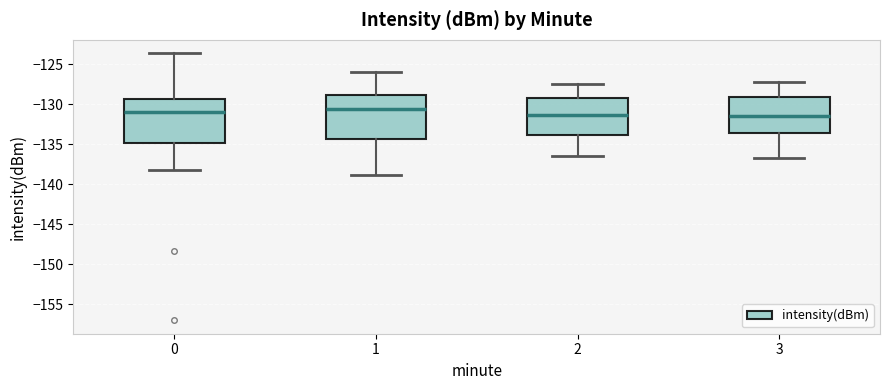

Reading left to right, transcribe this box plot: for each box, give where its median line is, the range the box spans, and where its two whiskers end, as read against the y-axis. The values are not printed on the chart, so give them approximately, as read against the axis.

0: median -131.0, box -135.0 to -129.5, whiskers -138.0 to -123.5
1: median -130.5, box -134.5 to -129.0, whiskers -139.0 to -126.0
2: median -131.5, box -134.0 to -129.0, whiskers -136.5 to -127.5
3: median -131.5, box -133.5 to -129.0, whiskers -136.5 to -127.0